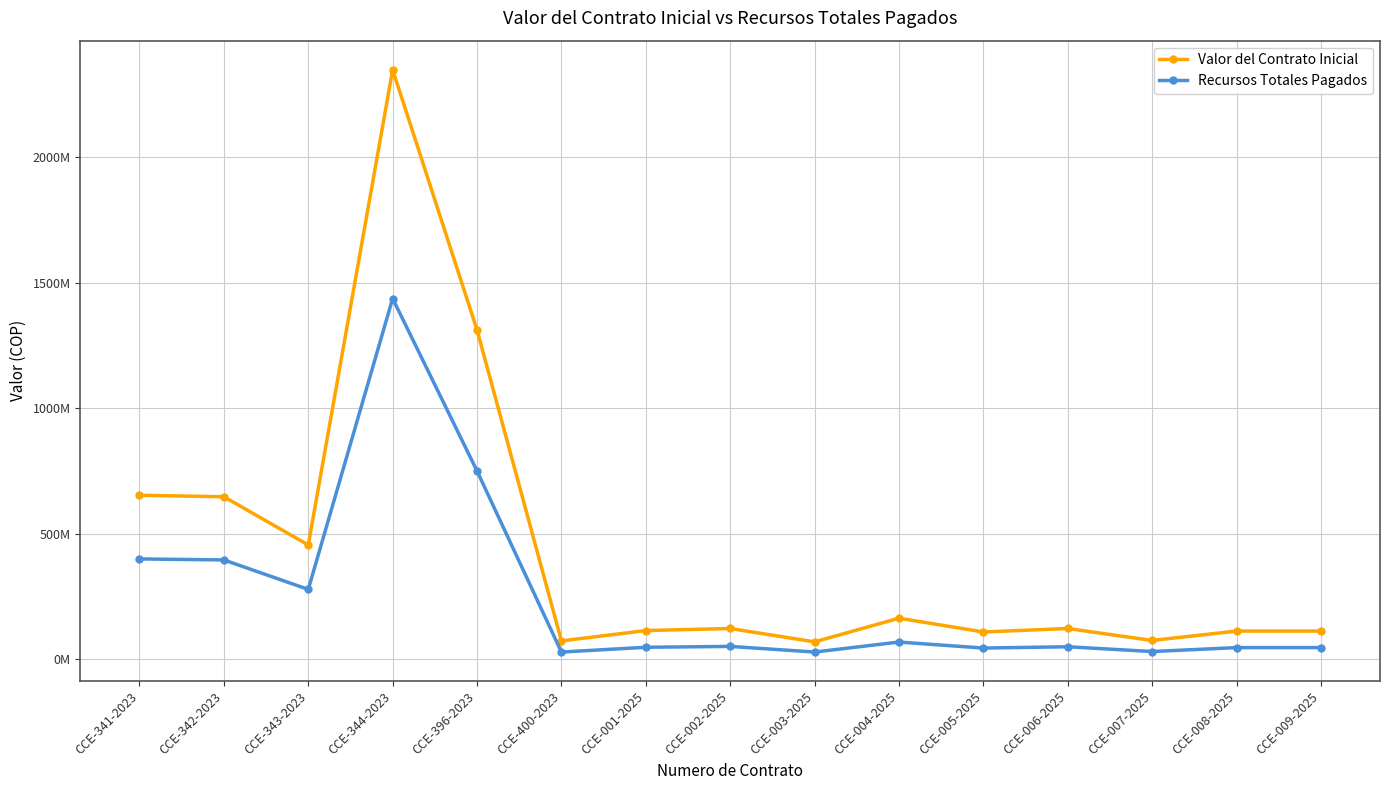

What is the minimum value for Recursos Totales Pagados?

29469528